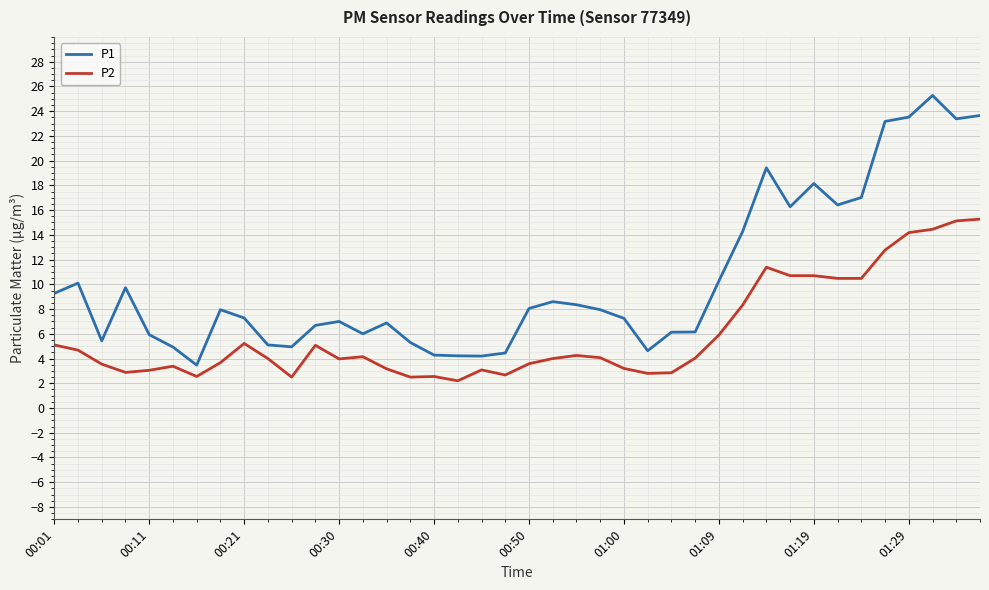

What is the difference between the maximum and minimum values in the P2 series?

13.1